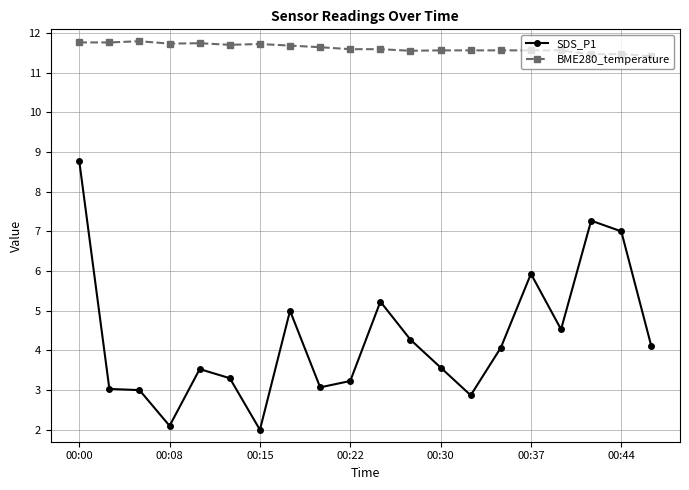

What is the value of the BME280_temperature point at the 14th from the left?

11.6